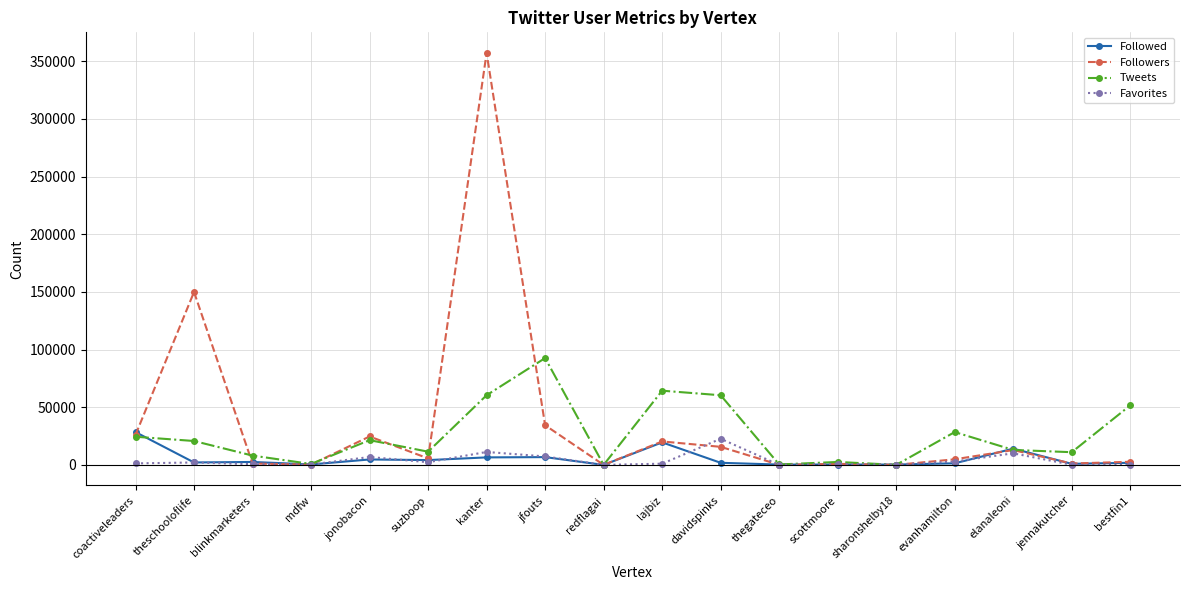

True or false: Tweets has more than 0 points higher than both neighbors.

True